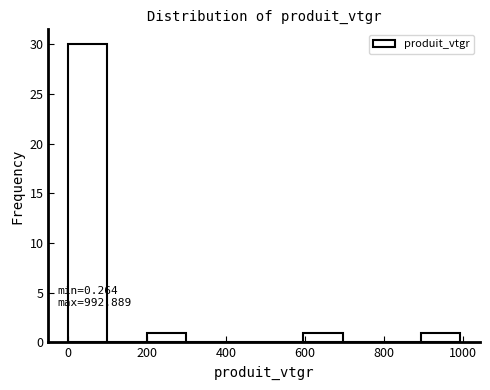

Over which range of the x-axis is the bar tallest?

0 to 100